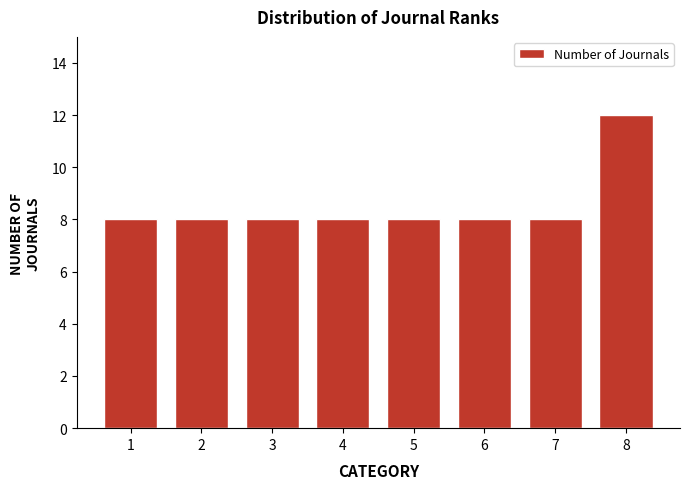

Reading right to left, transcribe all the data shown in this chart.

12	8	8	8	8	8	8	8